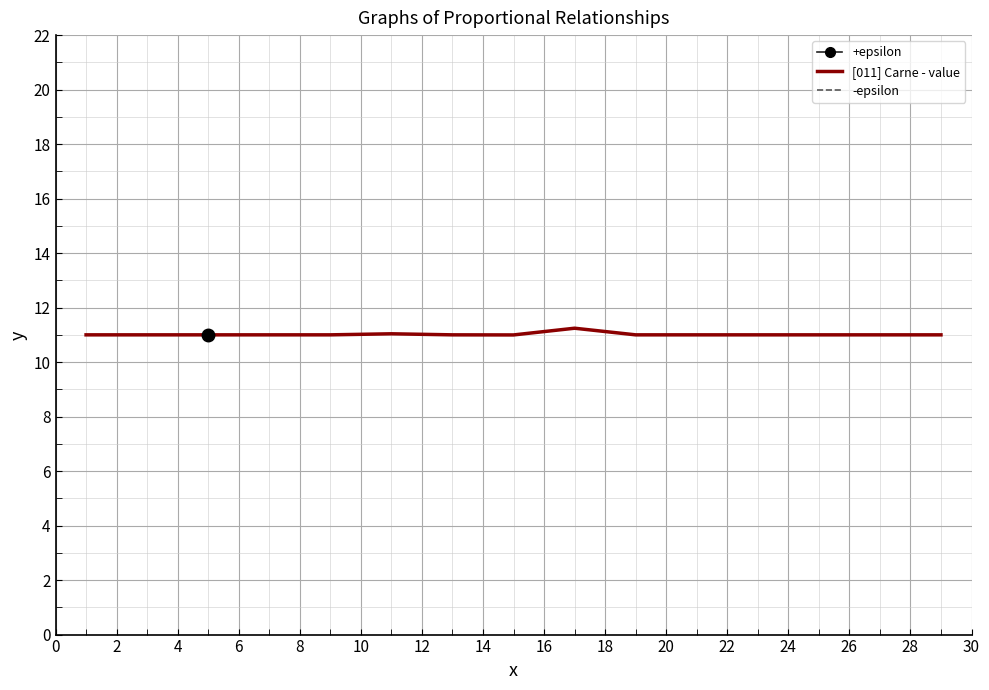

List the series in order of their peak value, lowest first.

-epsilon, [011] Carne - value, +epsilon